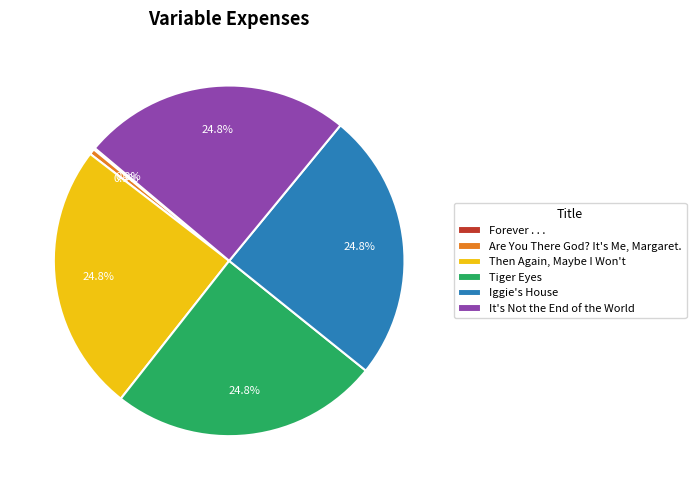

How much of the chart is everything except Then Again, Maybe I Won't?

75.2%